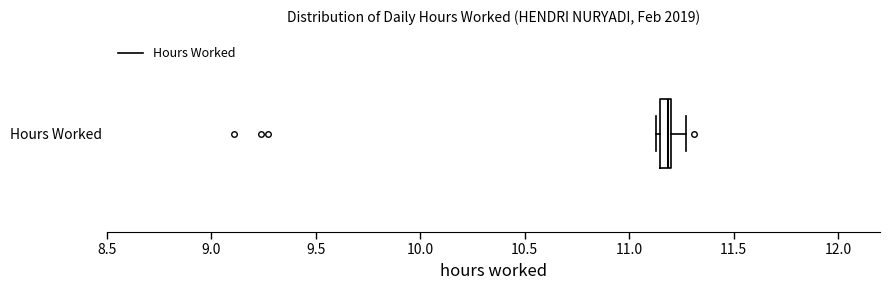

Where is the left edge of the box for Hours Worked on the x-axis? The values are not printed on the chart, so give them approximately, as read against the axis.

11.15